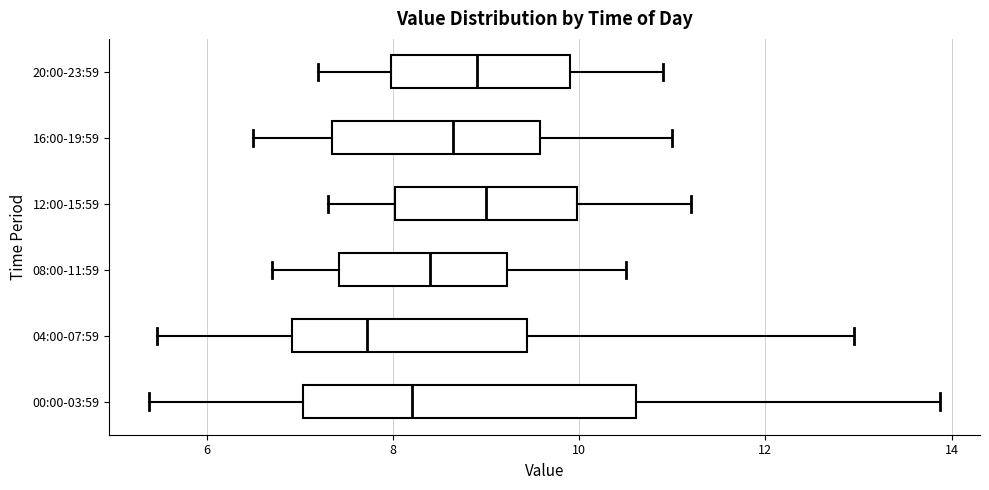

Where does the right whisker of the box for 12:00-15:59 end on the x-axis? The values are not printed on the chart, so give them approximately, as read against the axis.

11.2